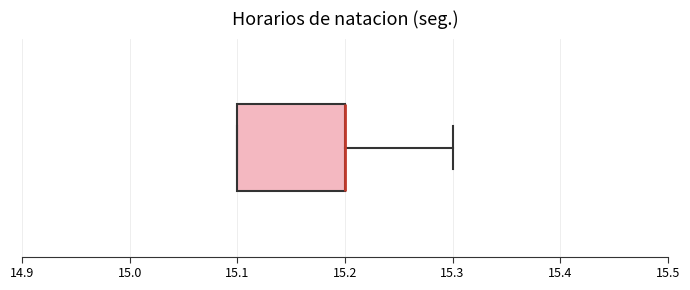

Transcribe this box plot: give where the median line is, the range the box spans, and where the two whiskers end, as read against the x-axis. The values are not printed on the chart, so give them approximately, as read against the axis.

median 15.2 (drawn on the box's right edge), box 15.1 to 15.2, whiskers 15.1 to 15.3